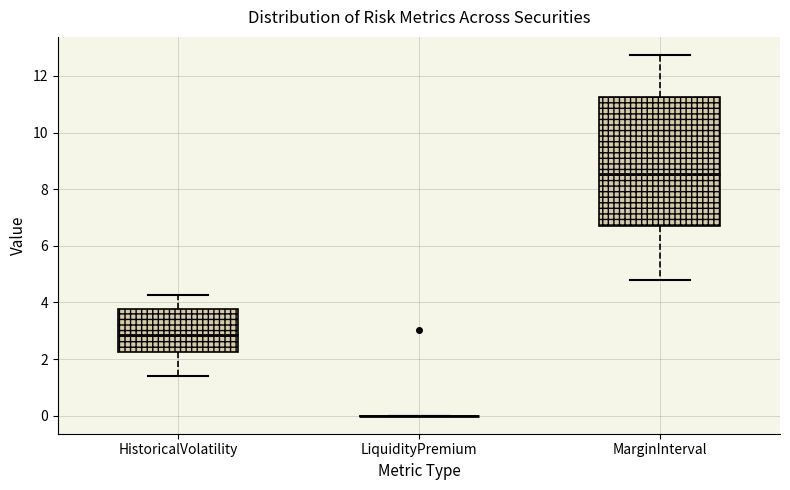

Reading left to right, transcribe this box plot: for each box, give where its median line is, the range the box spans, and where its two whiskers end, as read against the y-axis. The values are not printed on the chart, so give them approximately, as read against the axis.

HistoricalVolatility: median 2.8, box 2.2 to 3.8, whiskers 1.4 to 4.2
LiquidityPremium: box collapsed to a line at 0.0, whiskers 0.0 to 0.0
MarginInterval: median 8.6, box 6.8 to 11.2, whiskers 4.8 to 12.8